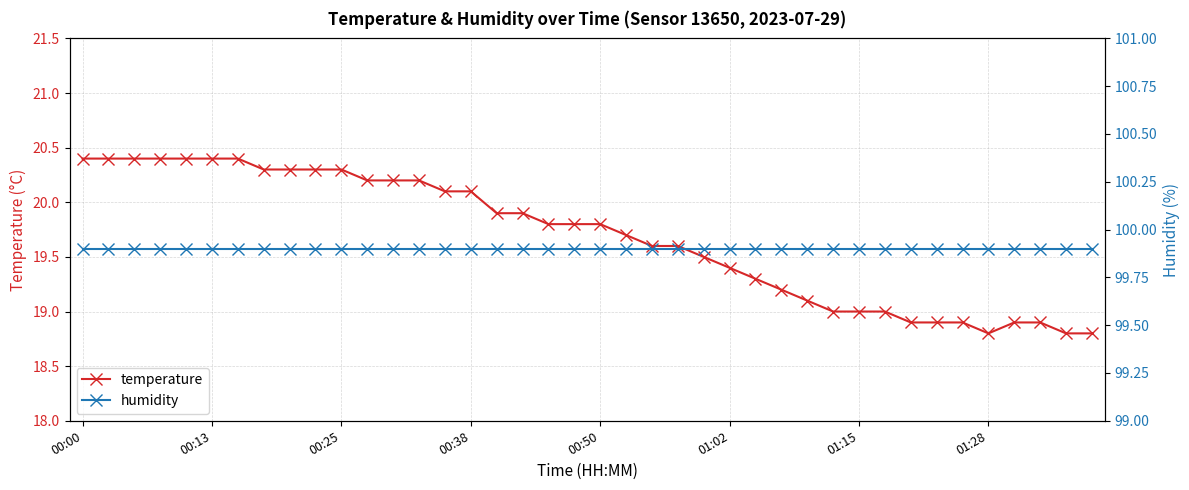

True or false: humidity has a value of 149.5 at 39.

False